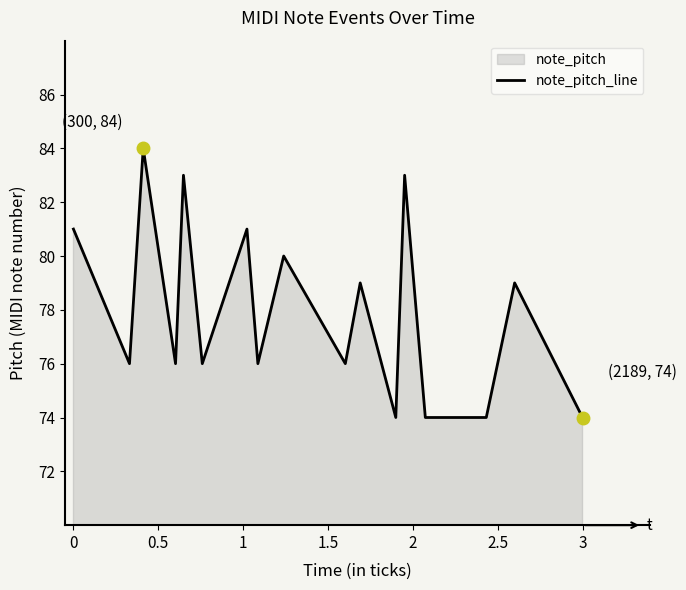

What is the maximum value shown in the chart?

84